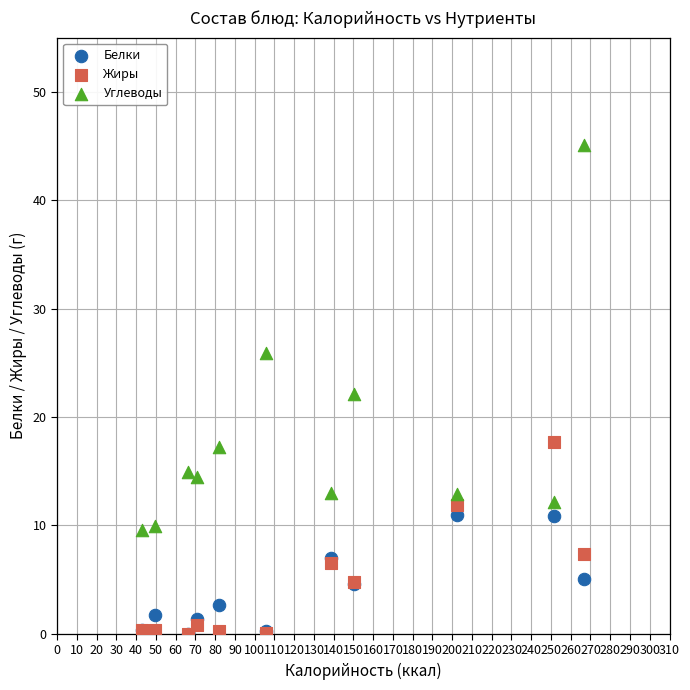

In the Углеводы series, what Y value is closest to 27?

25.9